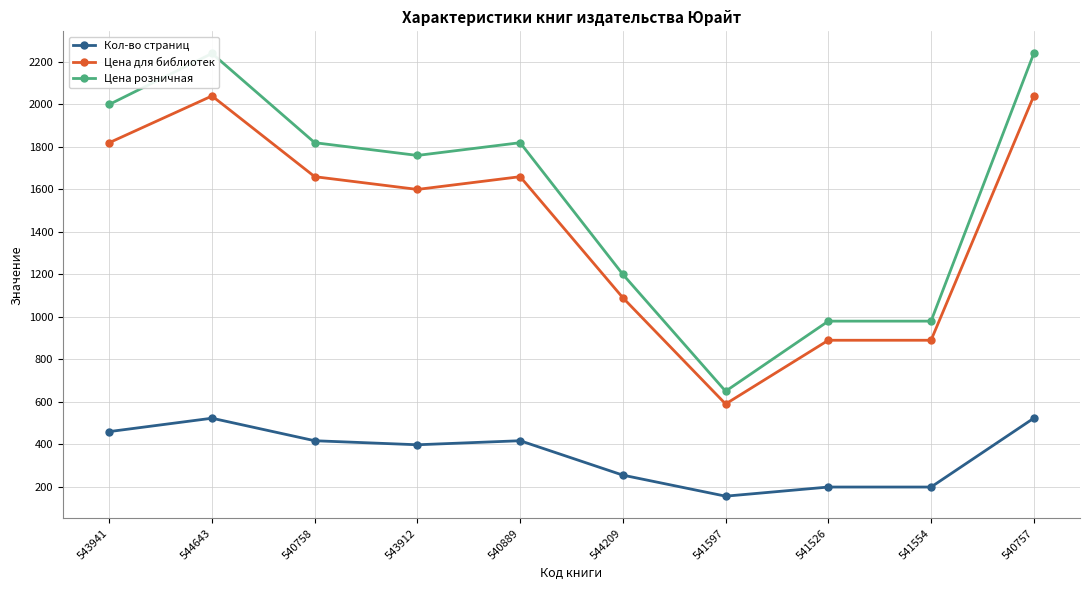

Where does the Кол-во страниц series first go above 416?

543941